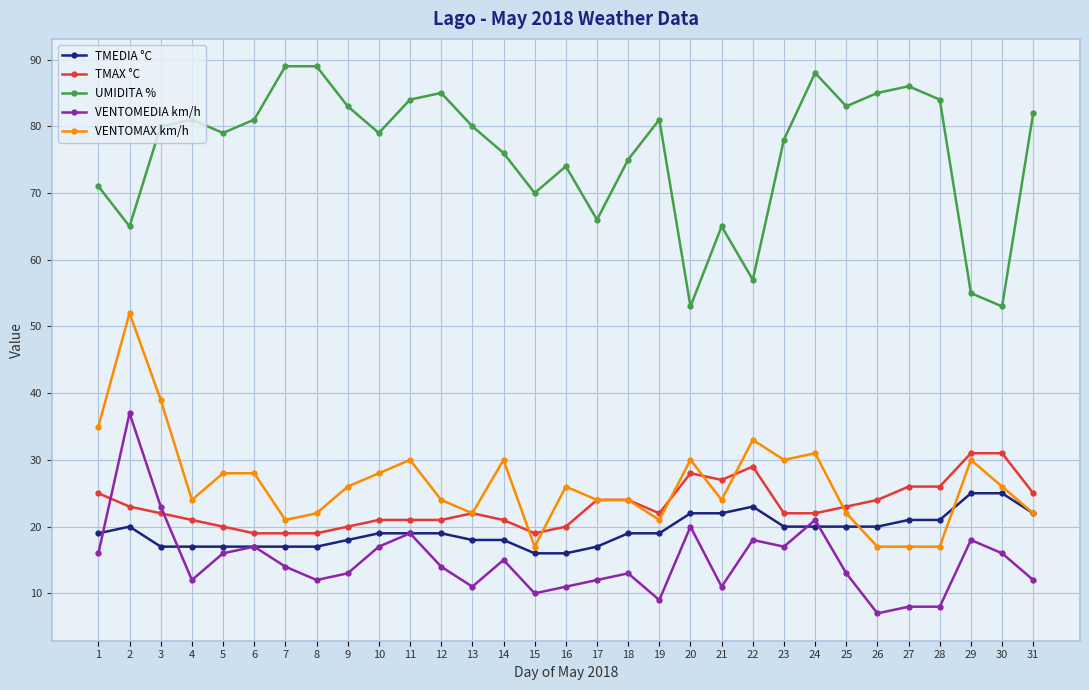

Count the number of data series in this chart.

5